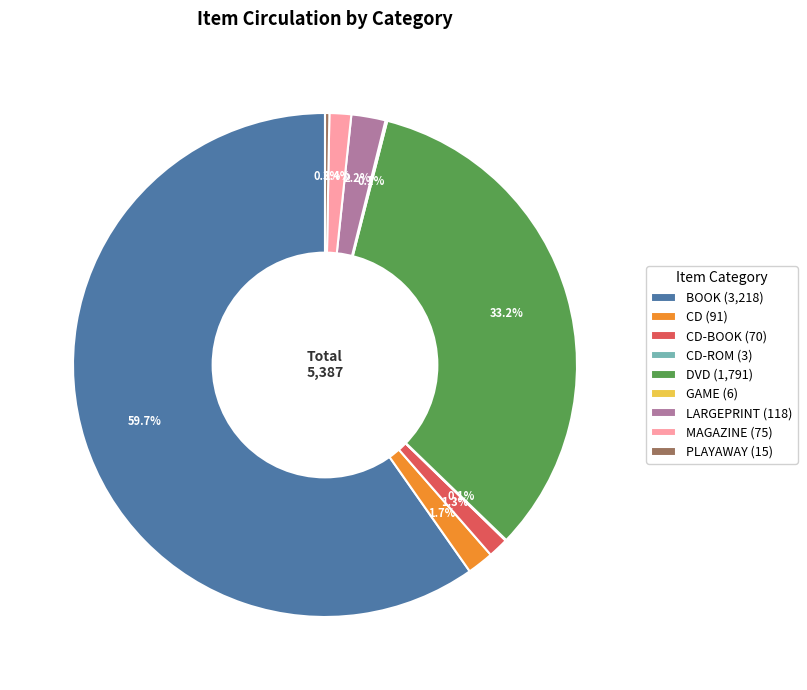

Which has a higher value, DVD (1,791) or CD-BOOK (70)?

DVD (1,791)